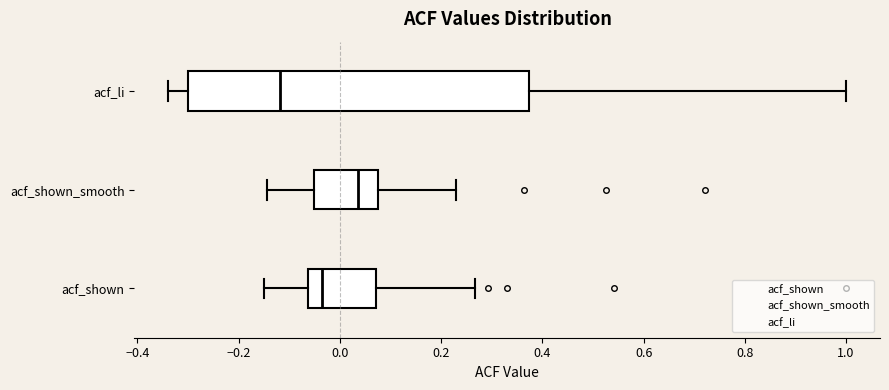

Comparing the boxes themselves (not the whiskers), which one is the widest?

acf_li